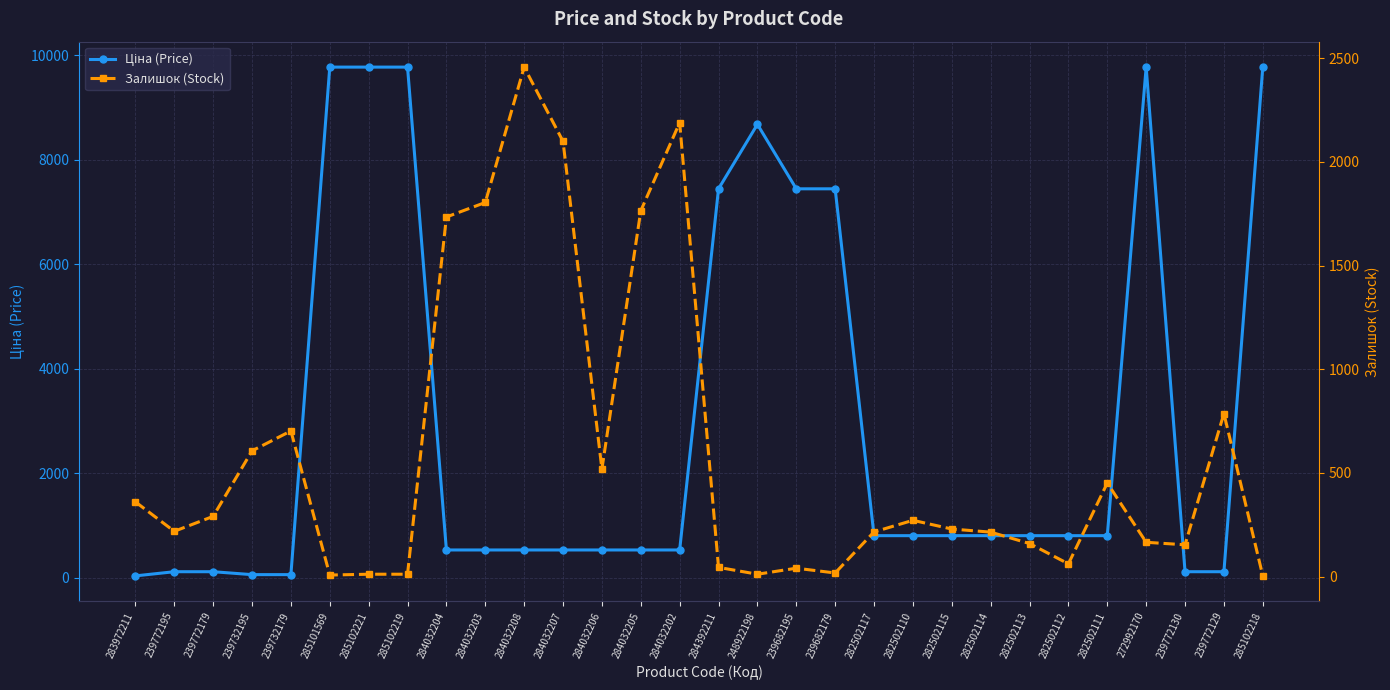

Which category has the highest value across all series?

285101569